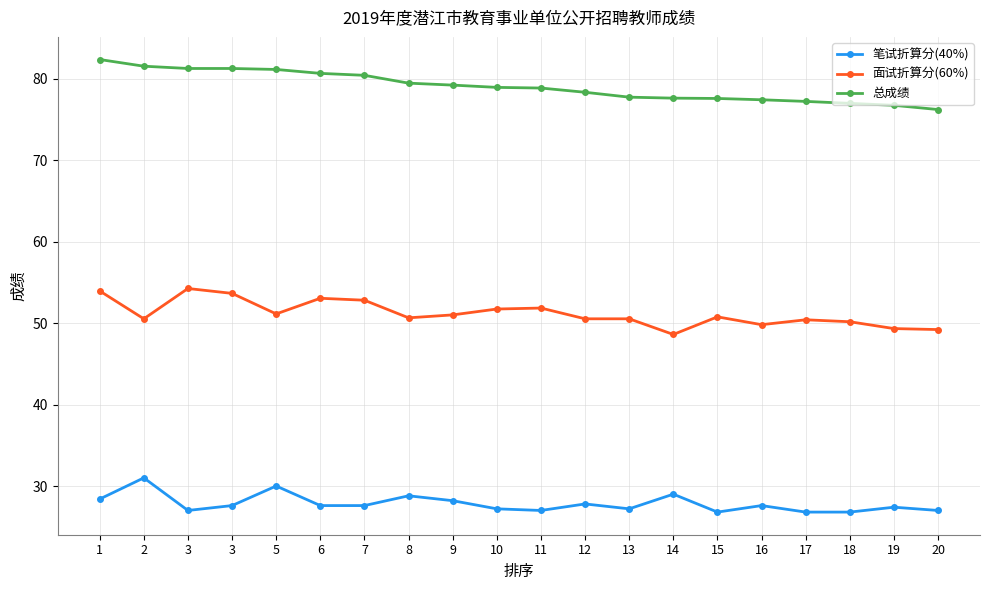

Rank the series by their average value, from lowest to highest.

笔试折算分(40%), 面试折算分(60%), 总成绩